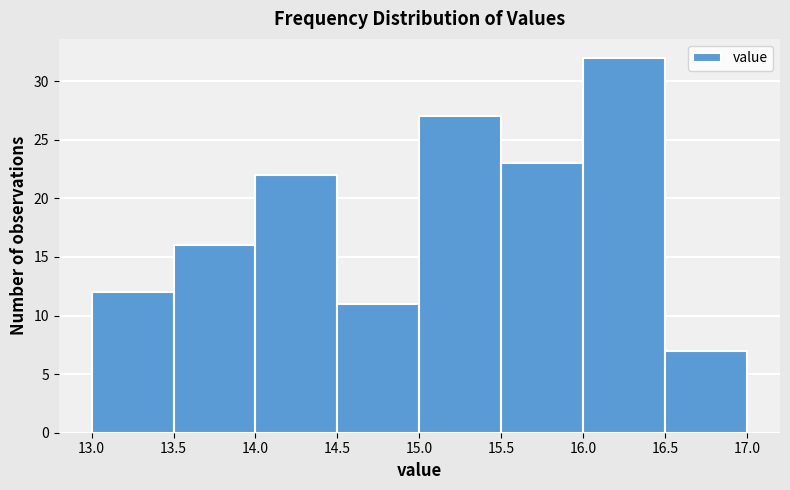

Reading left to right, list every bar in this chart as the range it spans on the x-axis followed by its height. The values are not printed on the chart, so give them approximately, as read against the axis.

13.0 to 13.5: 12
13.5 to 14.0: 16
14.0 to 14.5: 22
14.5 to 15.0: 11
15.0 to 15.5: 27
15.5 to 16.0: 23
16.0 to 16.5: 32
16.5 to 17.0: 7